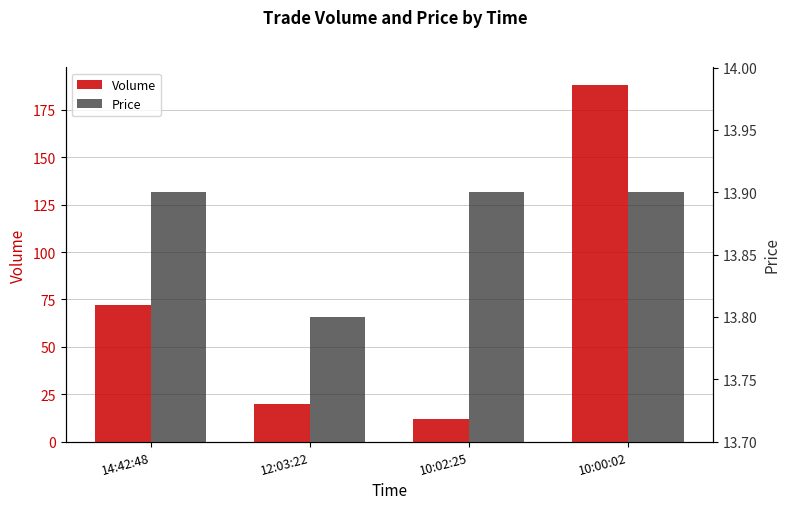

Is it true that Price equals 13.9 at 10:00:02?

True